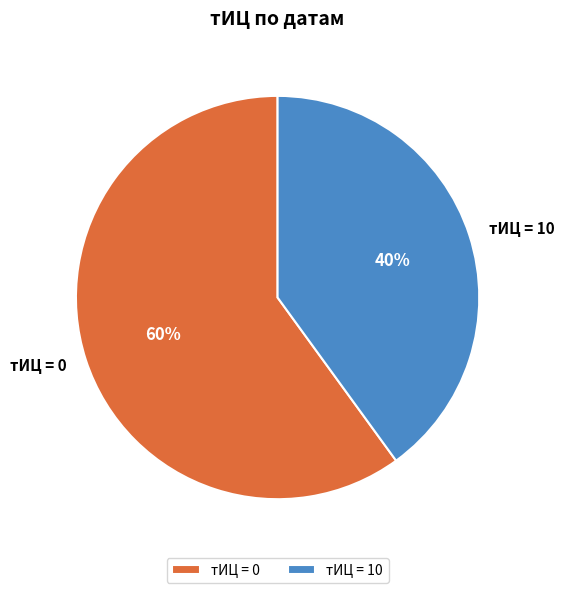

Do тИЦ = 10 and тИЦ = 0 together represent more than half of the pie?

Yes